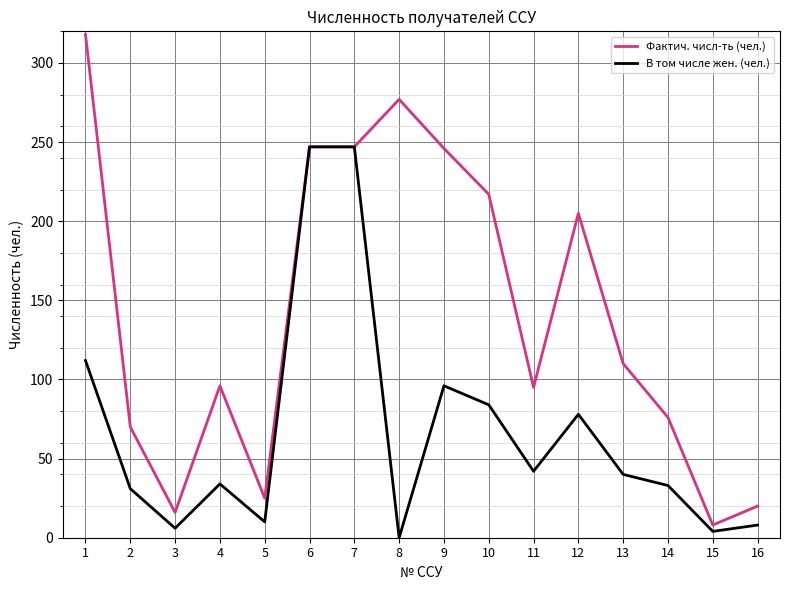

The Фактич. числ-ть (чел.) series shows 20 at 16. True or false?

True